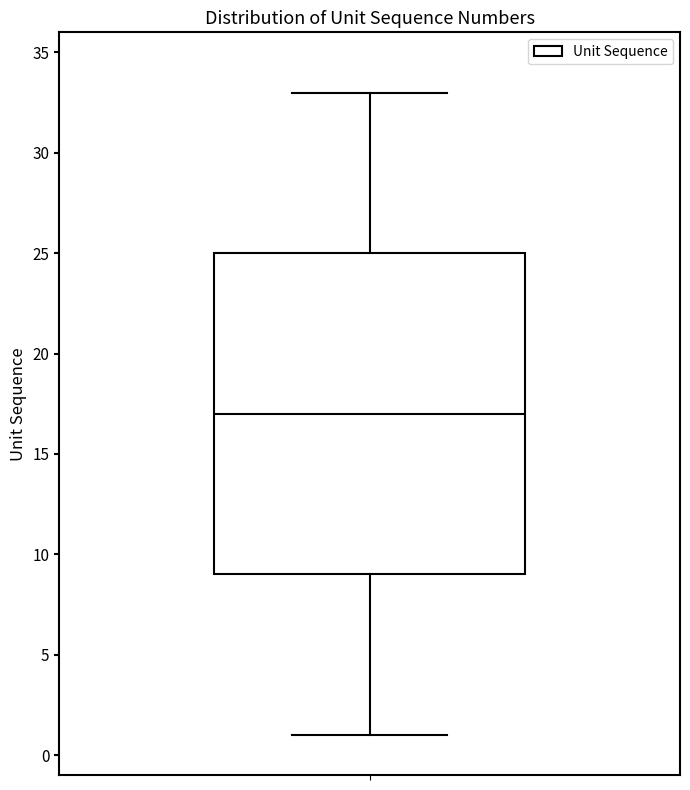

Where does the upper whisker of the box end on the y-axis? The values are not printed on the chart, so give them approximately, as read against the axis.

33